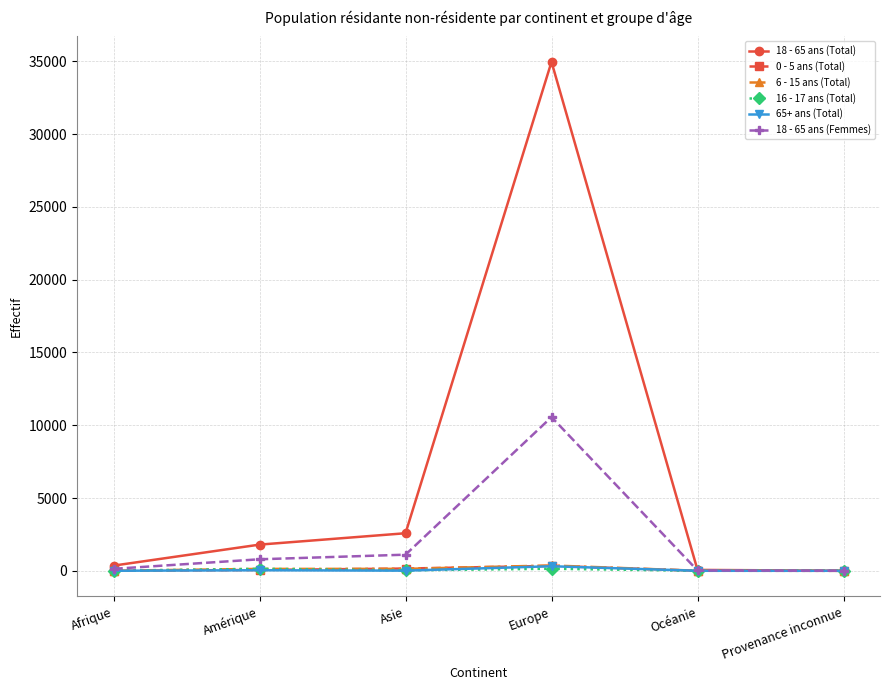

What is the difference between the maximum and minimum values in the 16 - 17 ans (Total) series?

141